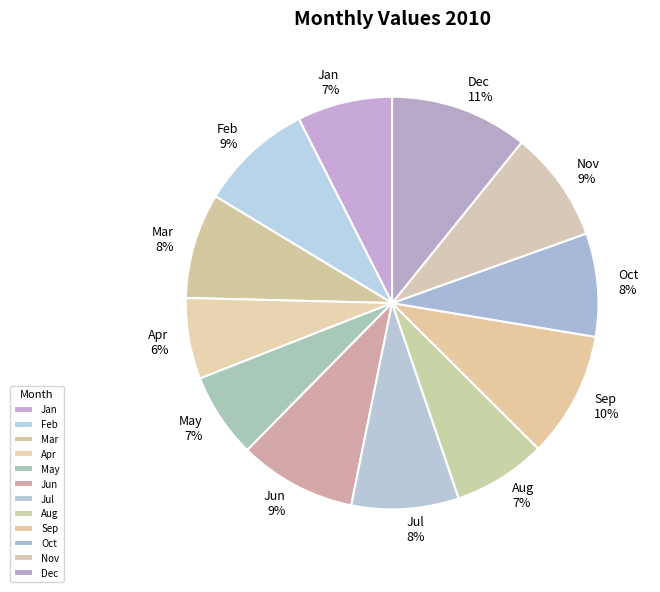

Combined, do Nov and Jan account for over 50%?

No